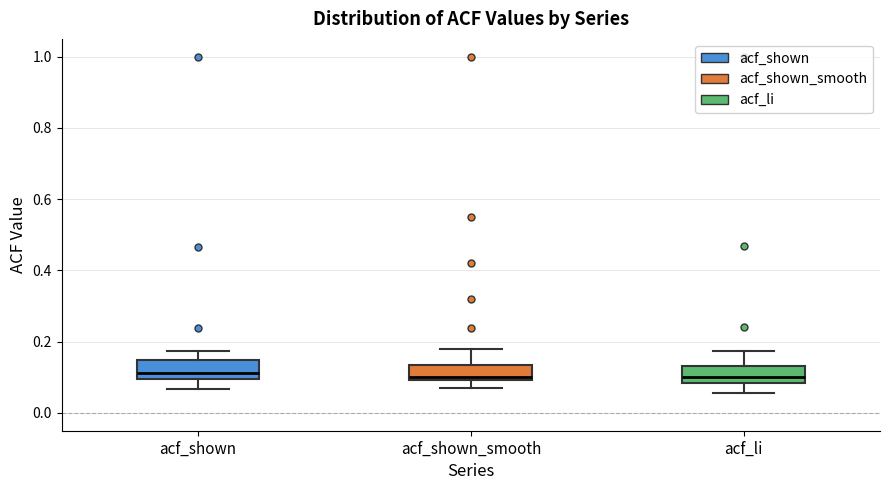

Reading left to right, read every box against the y-axis: the position of its median line, the range the box covers, and the ends of its whiskers. The values are not printed on the chart, so give them approximately, as read against the axis.

acf_shown: median 0.12, box 0.10 to 0.14, whiskers 0.06 to 0.18
acf_shown_smooth: median 0.10 (just above the box's lower edge), box 0.10 to 0.14, whiskers 0.08 to 0.18
acf_li: median 0.10, box 0.08 to 0.14, whiskers 0.06 to 0.18